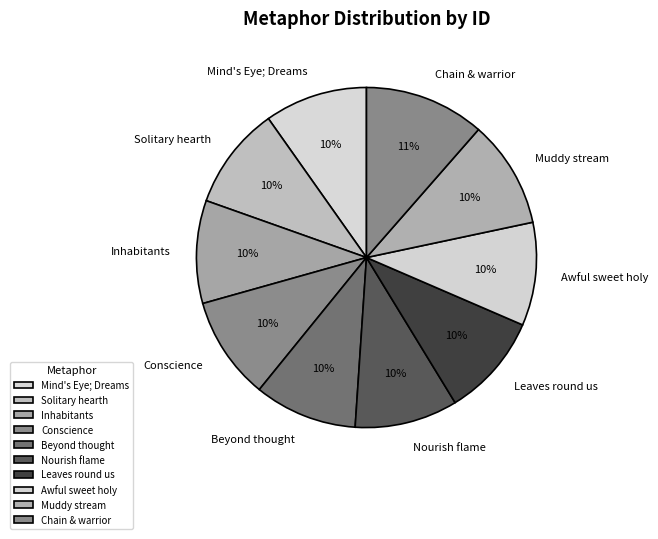

How many segments does this pie chart have?

10